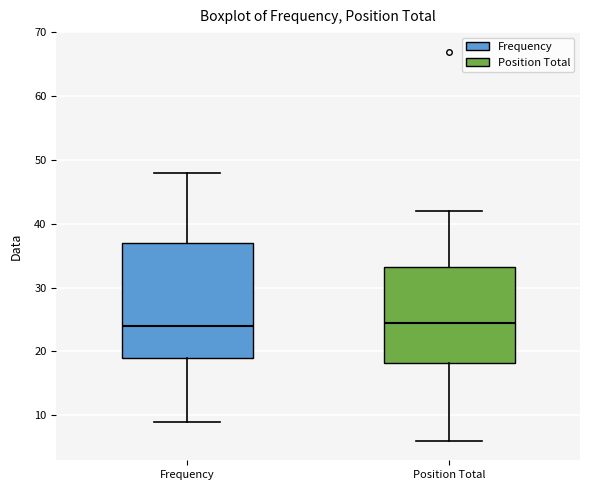

Reading left to right, transcribe this box plot: for each box, give where its median line is, the range the box spans, and where its two whiskers end, as read against the y-axis. The values are not printed on the chart, so give them approximately, as read against the axis.

Frequency: median 24, box 19 to 37, whiskers 9 to 48
Position Total: median 25, box 18 to 33, whiskers 6 to 42